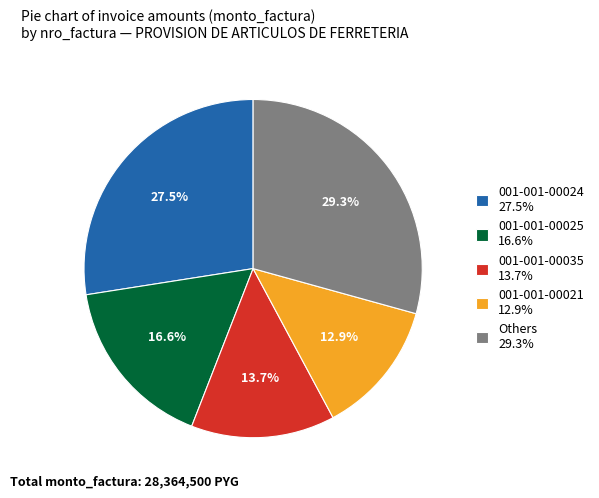

Which slice is the smallest?

001-001-00021 12.9%